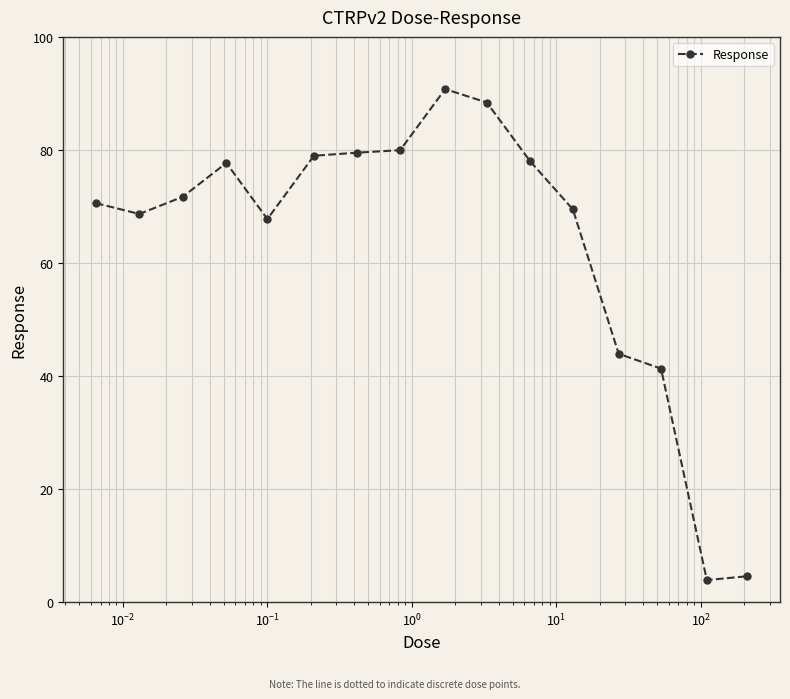

What is the minimum value shown in the chart?

3.9